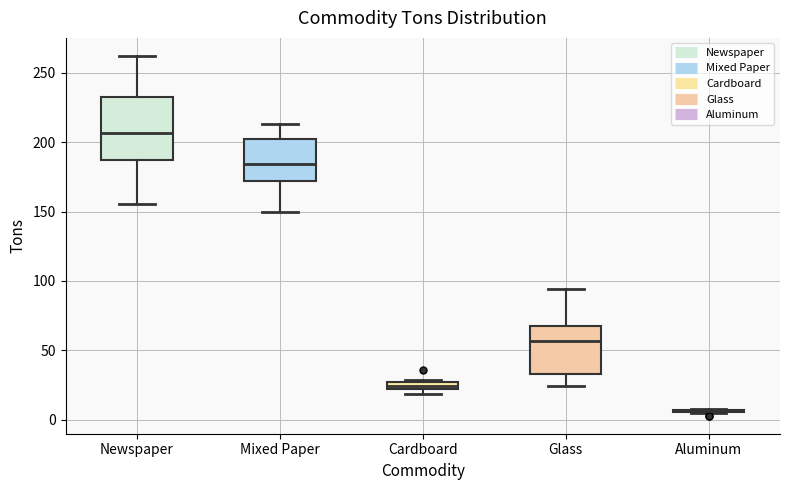

Where does the upper whisker of the box for Newspaper end on the y-axis? The values are not printed on the chart, so give them approximately, as read against the axis.

260